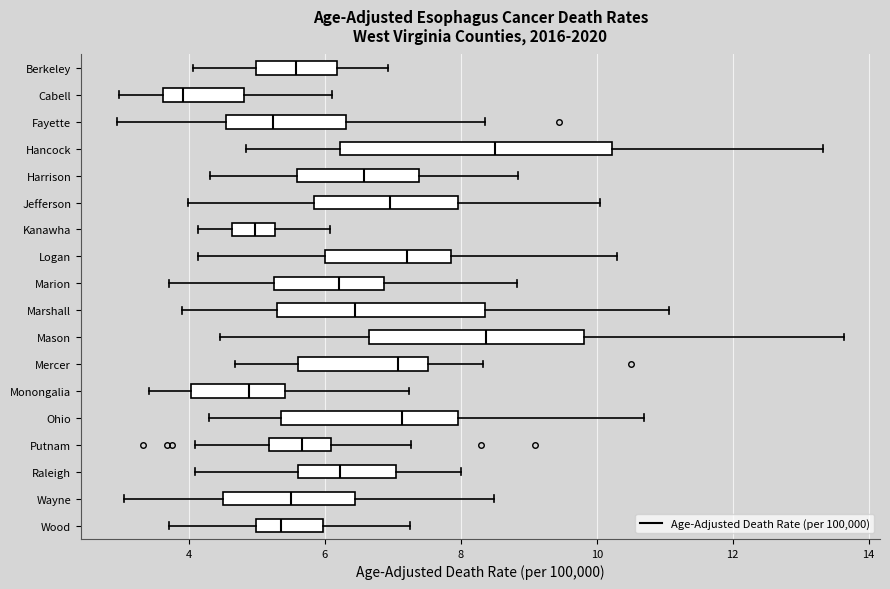

Which box has the furthest to the left median line?

Cabell